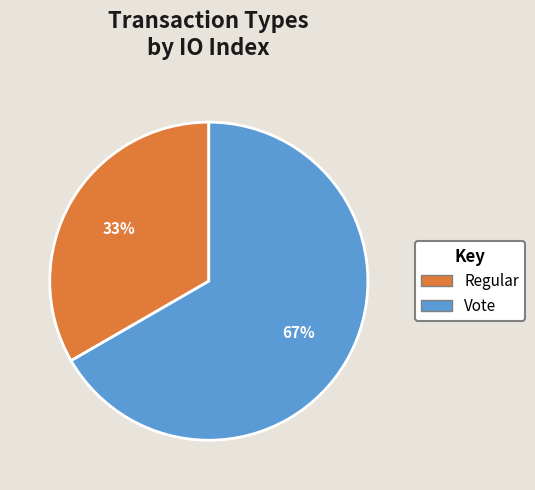

To the nearest percent, what is the combined percentage of Regular and Vote?

100%